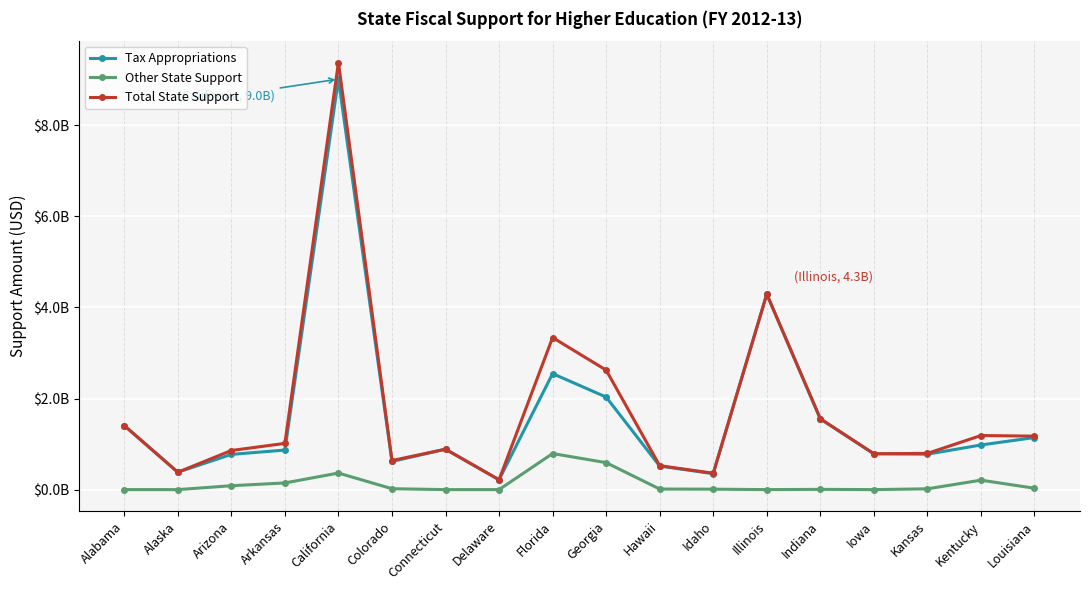

Which series has the largest range (max minus min)?

Total State Support